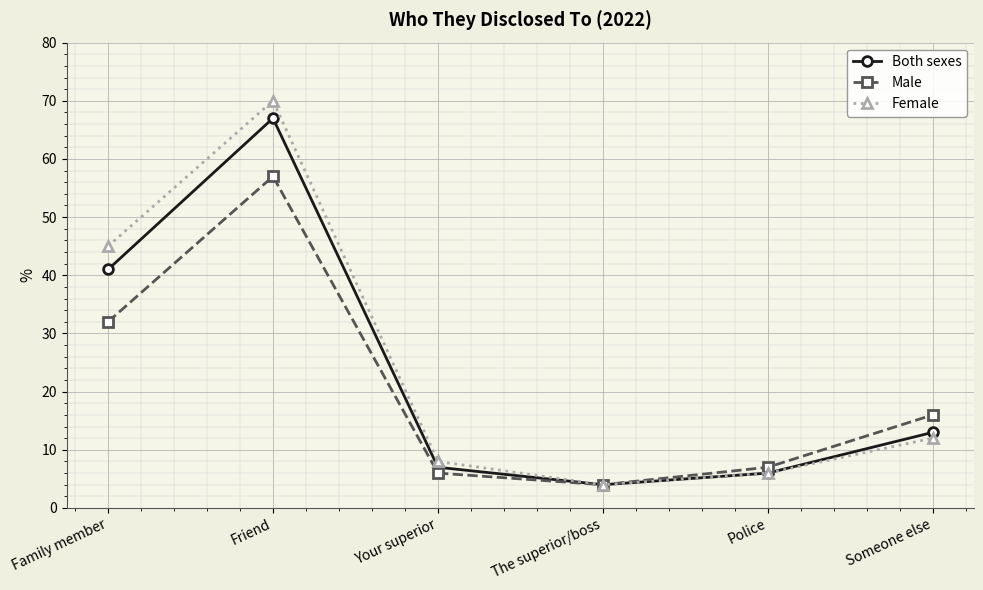

Reading left to right, list all the values displayed in this chart.

Both sexes: Family member=41	Friend=67	Your superior=7	The superior/boss=4	Police=6	Someone else=13
Male: Family member=32	Friend=57	Your superior=6	The superior/boss=4	Police=7	Someone else=16
Female: Family member=45	Friend=70	Your superior=8	The superior/boss=4	Police=6	Someone else=12